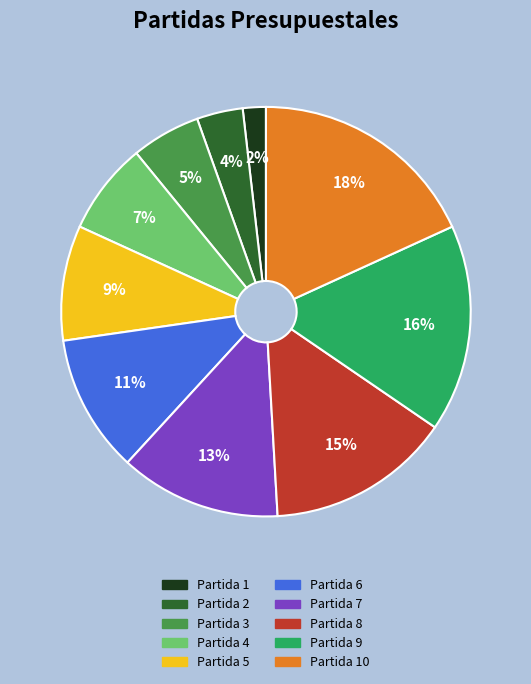

To the nearest percent, what is the average slice percentage?

10%